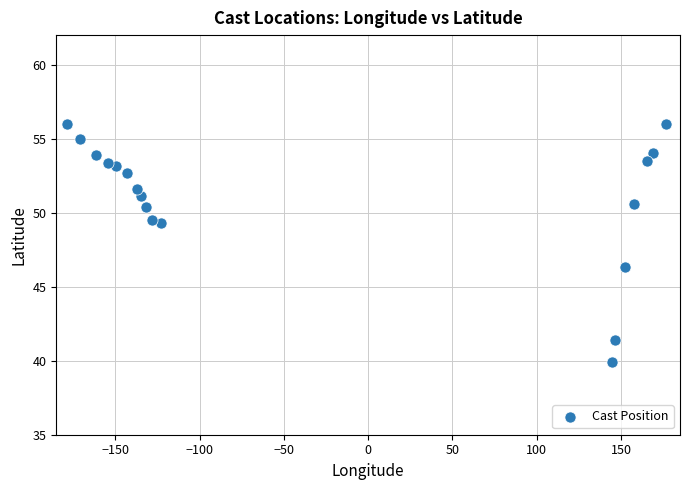

What is the range of Y values (max minus min)?

16.1